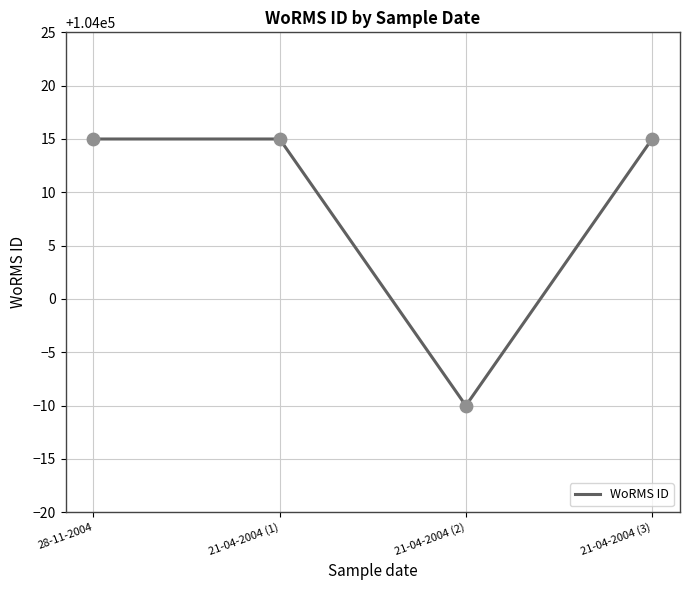

What is the change in value from 21-04-2004 (2) to 21-04-2004 (3)?

+25